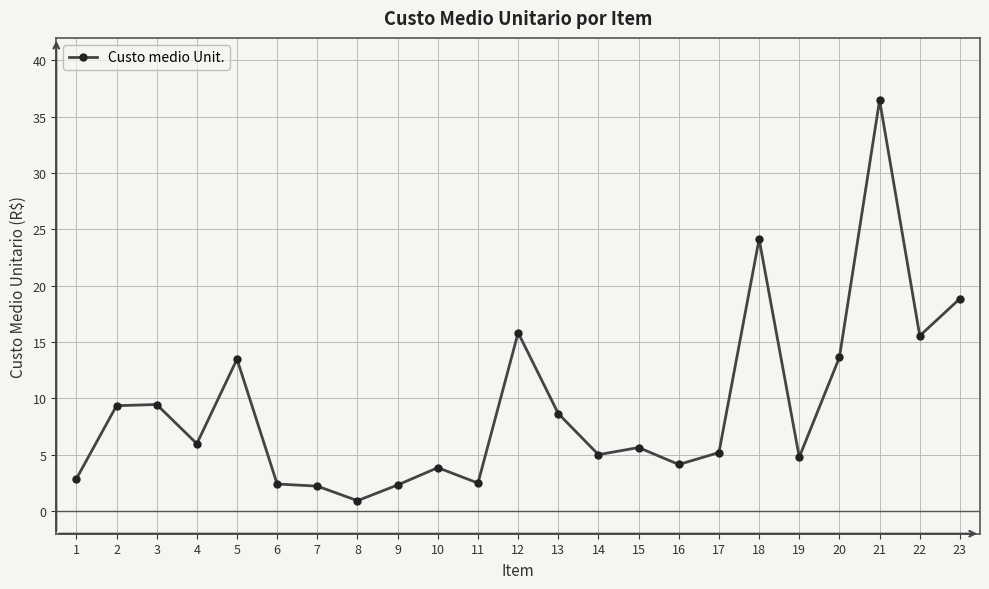

What is the difference between the maximum and minimum values?

35.5